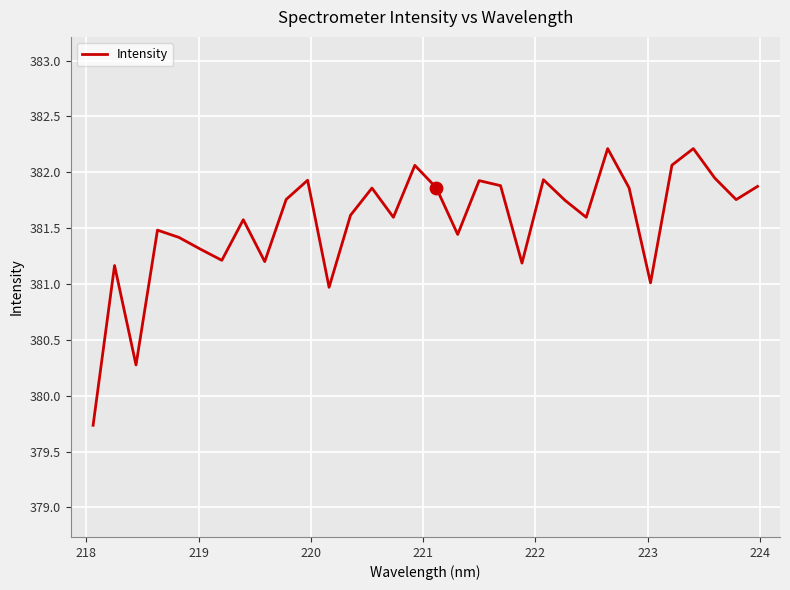

What is the greatest value displayed?

382.2